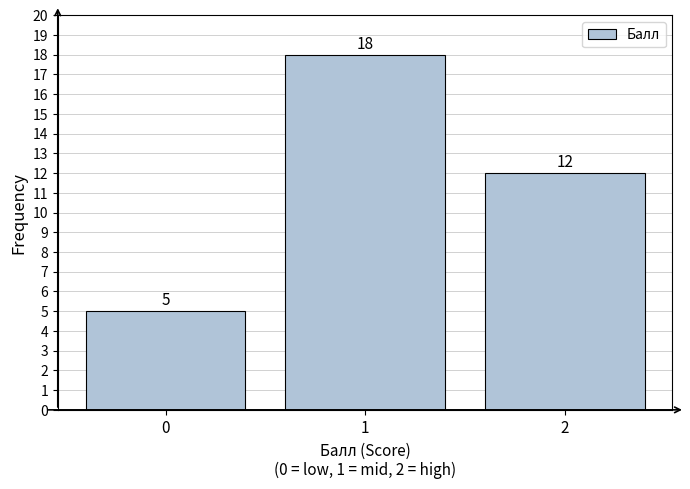

Reading left to right, transcribe all the data shown in this chart.

5	18	12